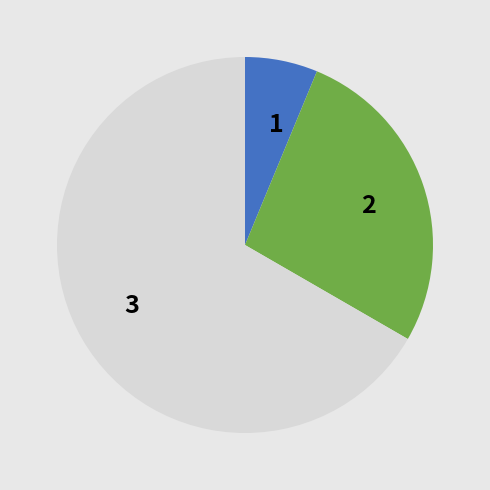

How many slices are in this pie chart?

3